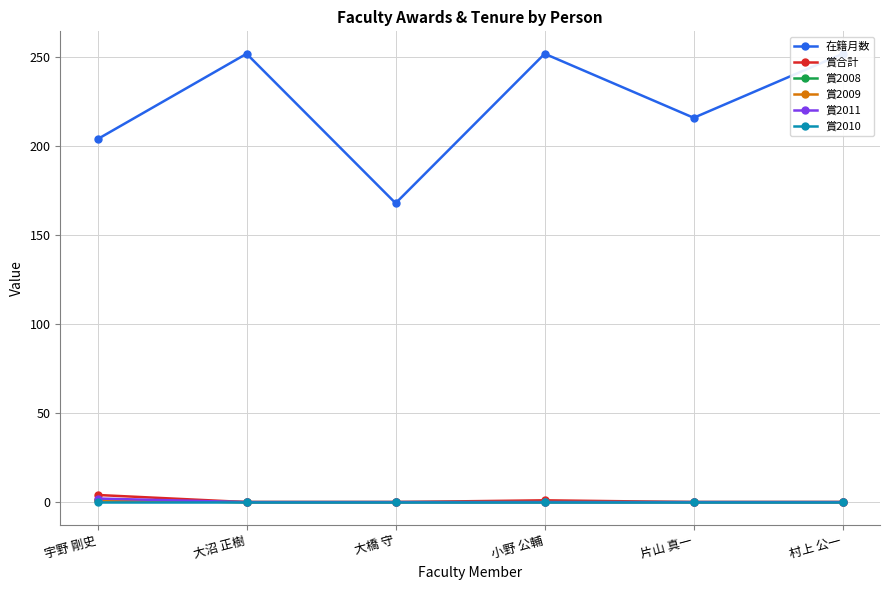

At which label does 賞2010 reach its minimum?

宇野 剛史